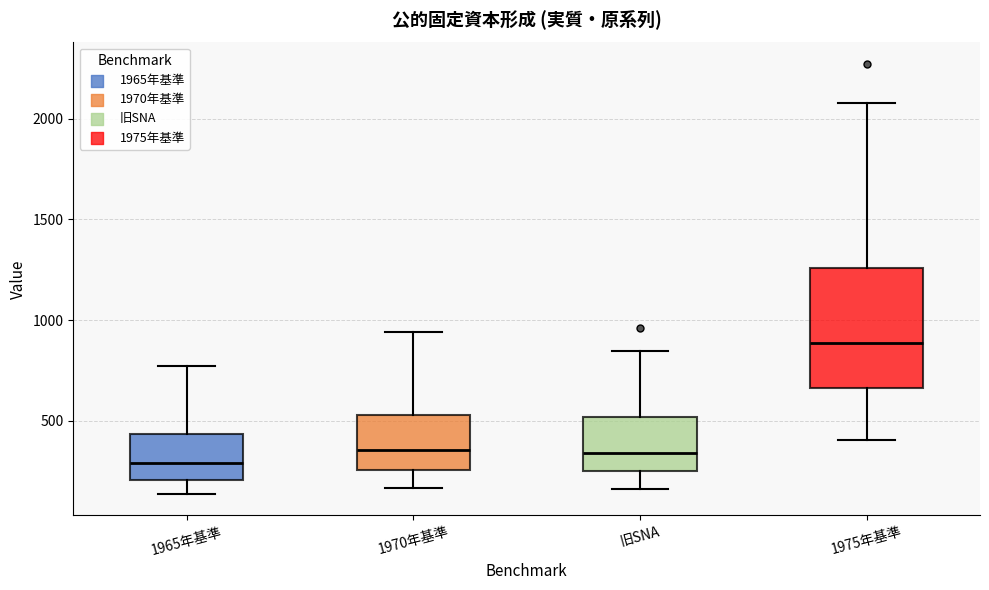

Reading left to right, read every box against the y-axis: the position of its median line, the range the box covers, and the ends of its whiskers. The values are not printed on the chart, so give them approximately, as read against the axis.

1965年基準: median 300, box 200 to 450, whiskers 150 to 750
1970年基準: median 350, box 250 to 550, whiskers 150 to 950
旧SNA: median 350, box 250 to 500, whiskers 150 to 850
1975年基準: median 900, box 650 to 1250, whiskers 400 to 2100